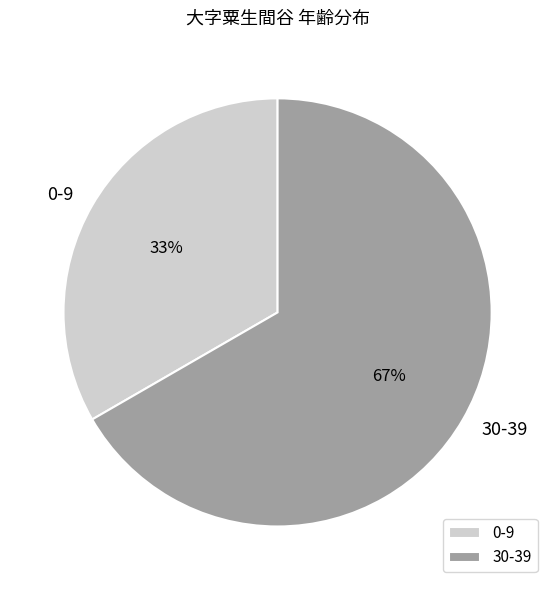

What is the smallest slice in the pie chart?

0-9